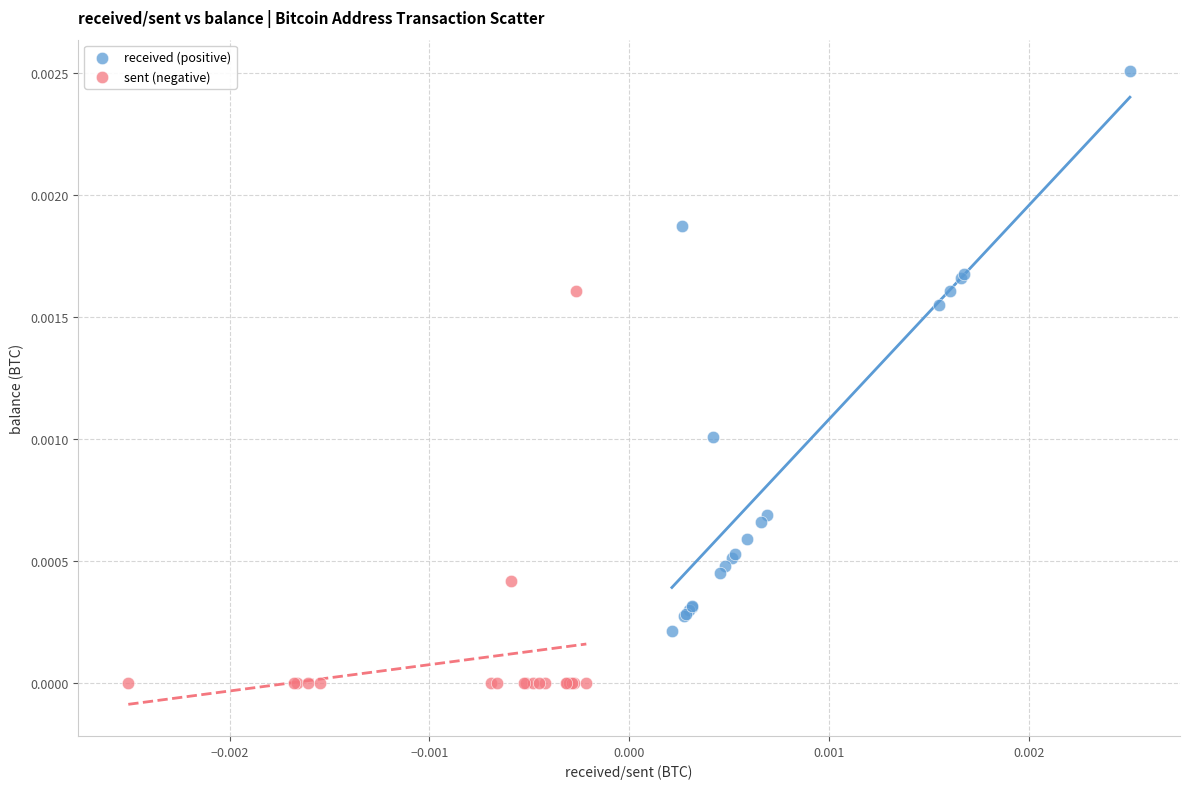

Which series has the widest spread of Y values?

received (positive)